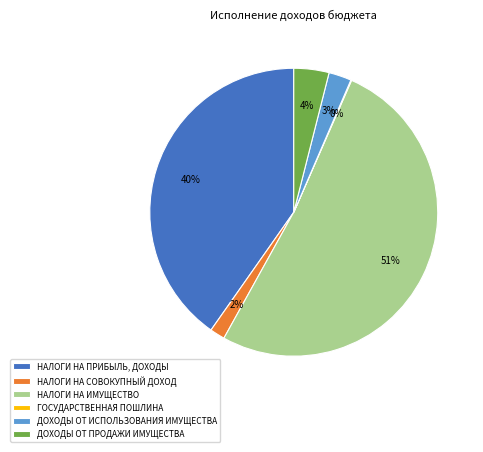

To the nearest percent, what is the difference between the largest and smallest slice percentages?

51%